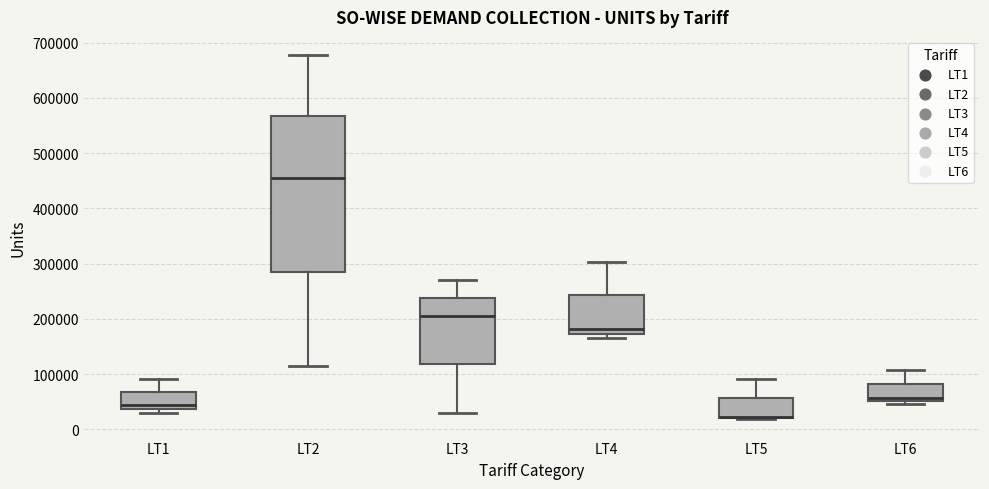

Reading left to right, transcribe this box plot: for each box, give where its median line is, the range the box spans, and where its two whiskers end, as read against the y-axis. The values are not printed on the chart, so give them approximately, as read against the axis.

LT1: median 40000 (just above the box's lower edge), box 40000 to 70000, whiskers 30000 to 90000
LT2: median 460000, box 290000 to 570000, whiskers 120000 to 680000
LT3: median 210000, box 120000 to 240000, whiskers 30000 to 270000
LT4: median 180000, box 170000 to 240000, whiskers 170000 (just below the box's lower edge) to 300000
LT5: median 20000 (drawn on the box's lower edge), box 20000 to 60000, whiskers 20000 to 90000
LT6: median 60000, box 50000 to 80000, whiskers 50000 (just below the box's lower edge) to 110000